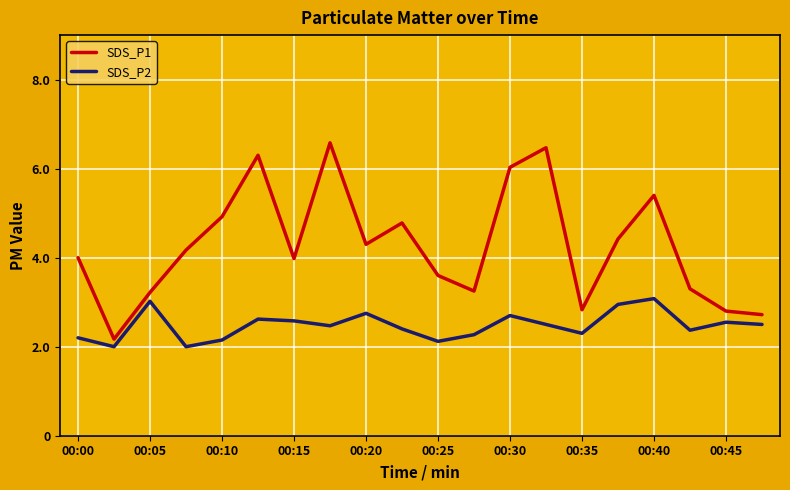

True or false: SDS_P2 and SDS_P1 intersect in this chart.

False